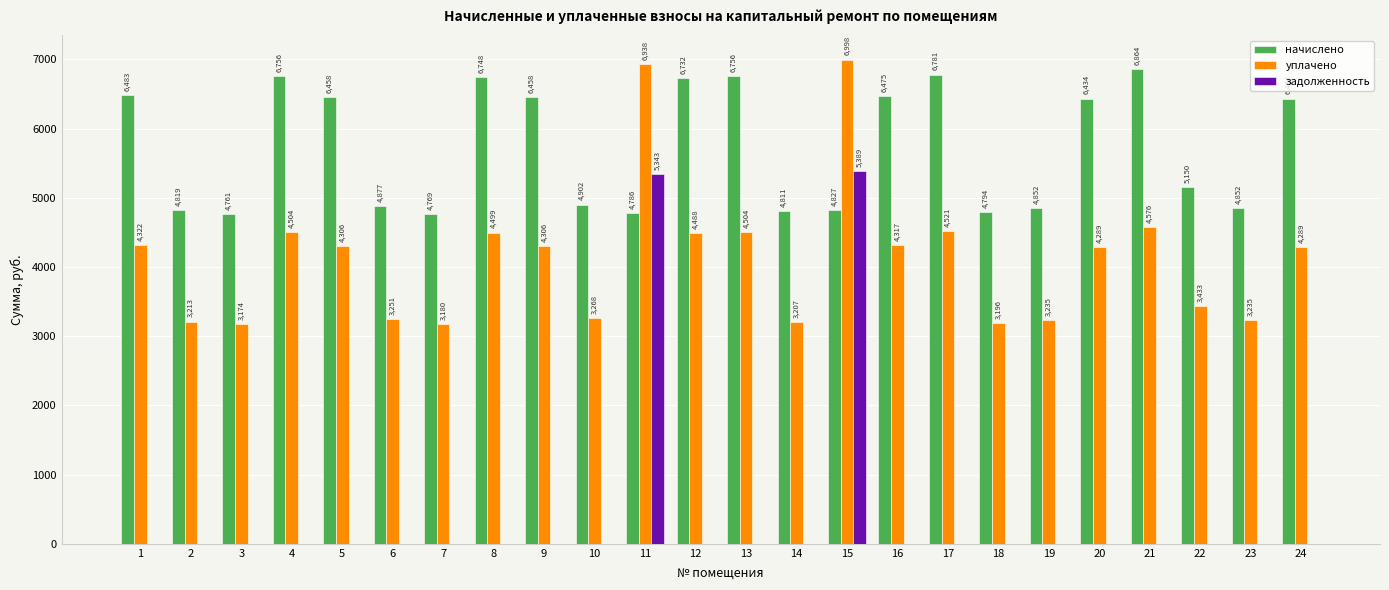

Which series has the largest total across all categories?

начислено